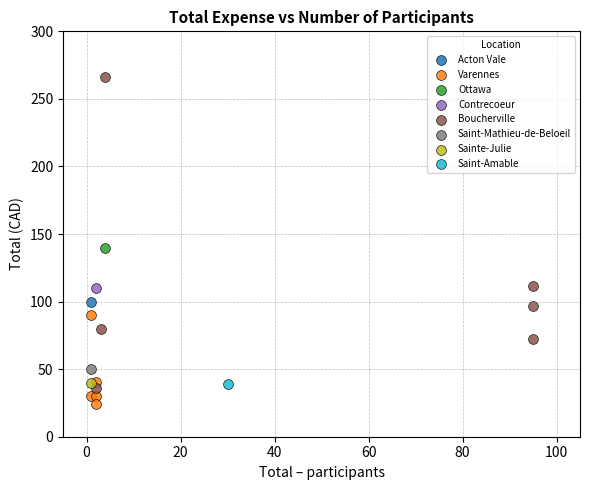

What are all the series names shown in the legend?

Acton Vale, Varennes, Ottawa, Contrecoeur, Boucherville, Saint-Mathieu-de-Beloeil, Sainte-Julie, Saint-Amable